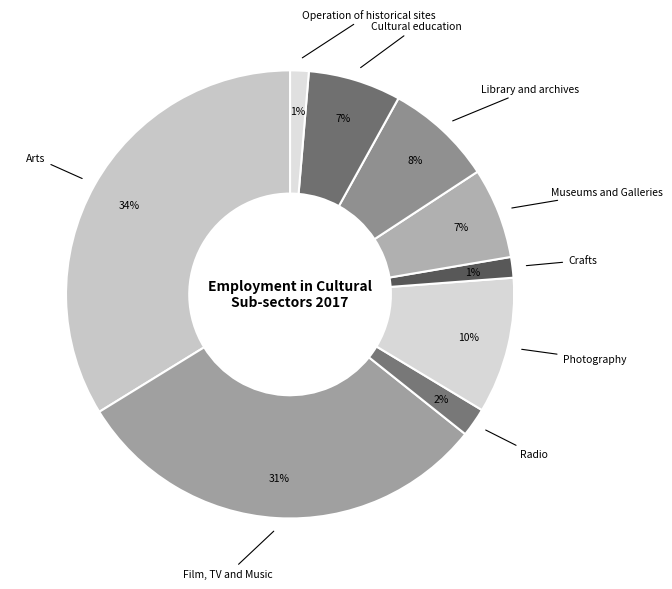

How many segments does this pie chart have?

9